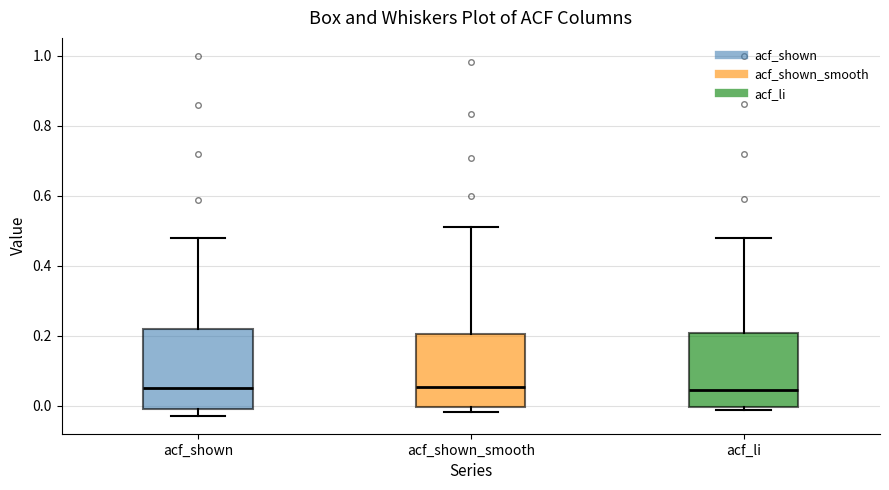

Reading left to right, transcribe this box plot: for each box, give where its median line is, the range the box spans, and where its two whiskers end, as read against the y-axis. The values are not printed on the chart, so give them approximately, as read against the axis.

acf_shown: median 0.06, box 0.00 to 0.22, whiskers -0.02 to 0.48
acf_shown_smooth: median 0.06, box 0.00 to 0.20, whiskers -0.02 to 0.52
acf_li: median 0.04, box 0.00 to 0.20, whiskers -0.02 to 0.48